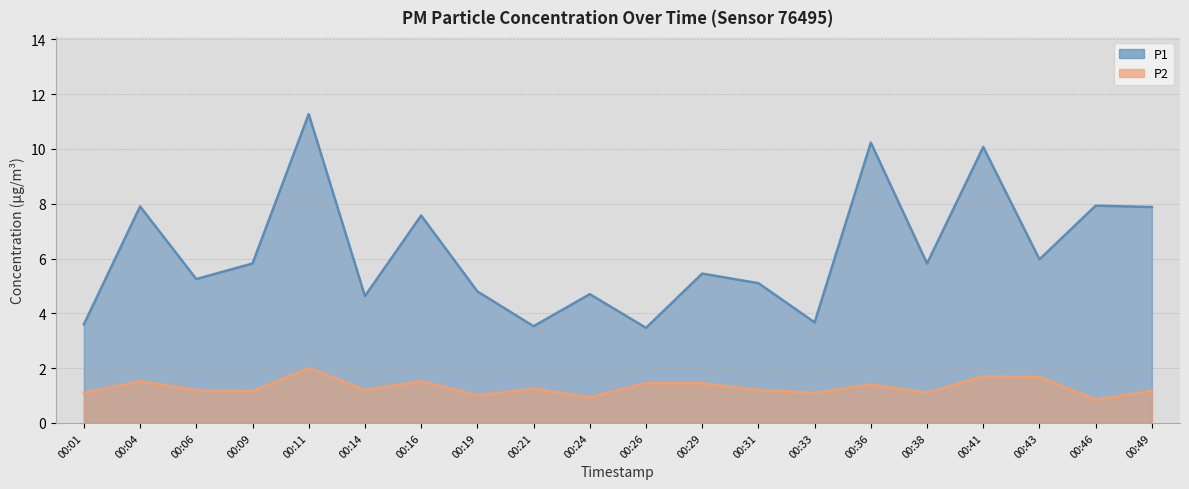

Between 00:36 and 00:41, which series saw the biggest shift?

P2